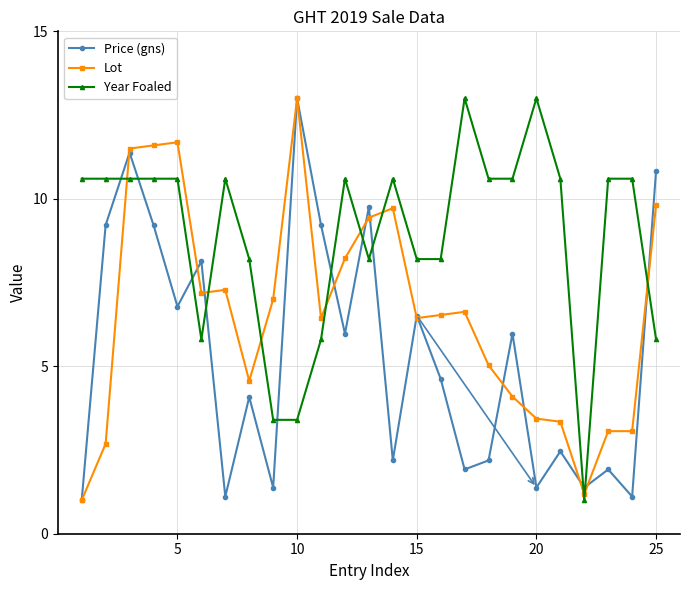

True or false: Year Foaled and Lot cross at least once.

True